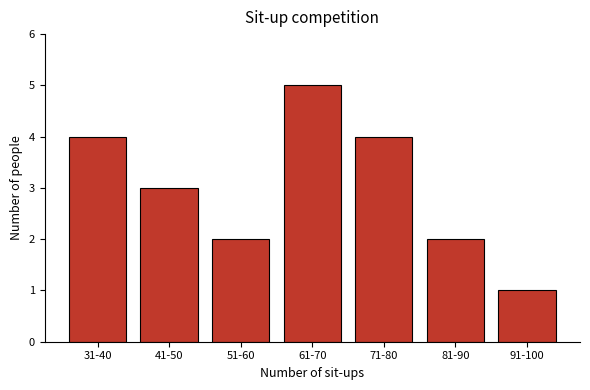

Reading left to right, transcribe all the data shown in this chart.

4	3	2	5	4	2	1